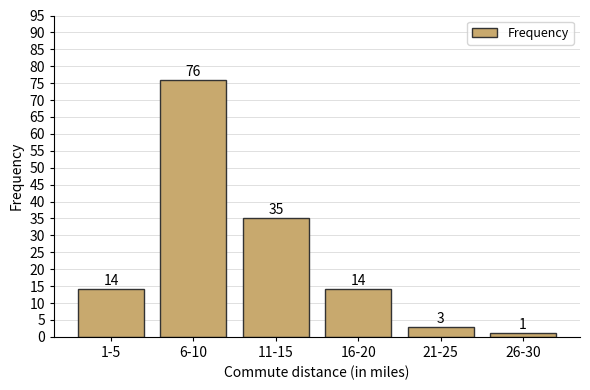

Reading right to left, list all the values displayed in this chart.

1	3	14	35	76	14